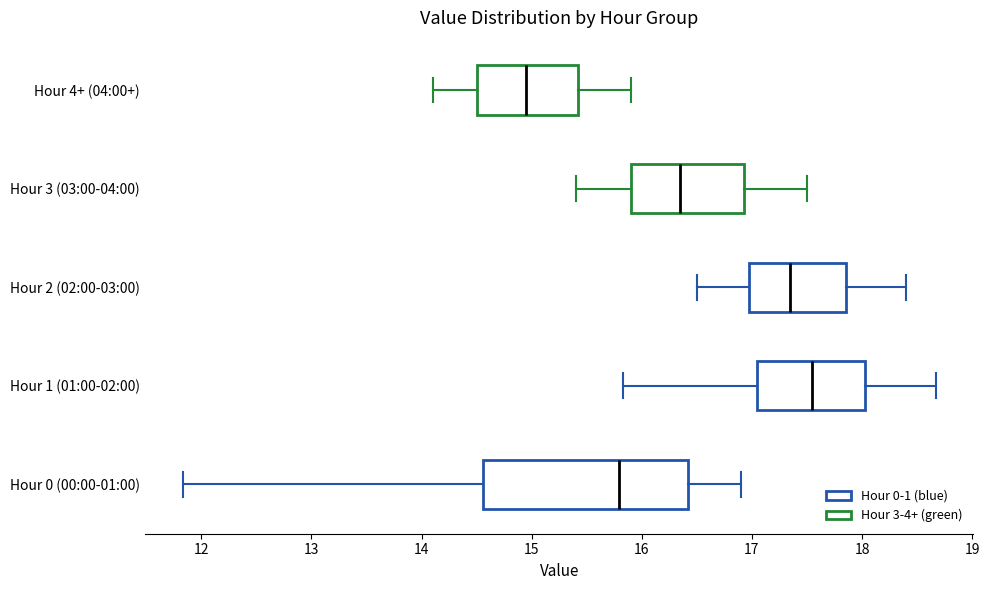

Reading bottom to top, read every box against the x-axis: the position of its median line, the range the box covers, and the ends of its whiskers. The values are not printed on the chart, so give them approximately, as read against the axis.

Hour 0 (00:00-01:00): median 15.8, box 14.6 to 16.4, whiskers 11.8 to 16.9
Hour 1 (01:00-02:00): median 17.6, box 17.1 to 18.0, whiskers 15.8 to 18.7
Hour 2 (02:00-03:00): median 17.4, box 17.0 to 17.9, whiskers 16.5 to 18.4
Hour 3 (03:00-04:00): median 16.4, box 15.9 to 16.9, whiskers 15.4 to 17.5
Hour 4+ (04:00+): median 15.0, box 14.5 to 15.4, whiskers 14.1 to 15.9